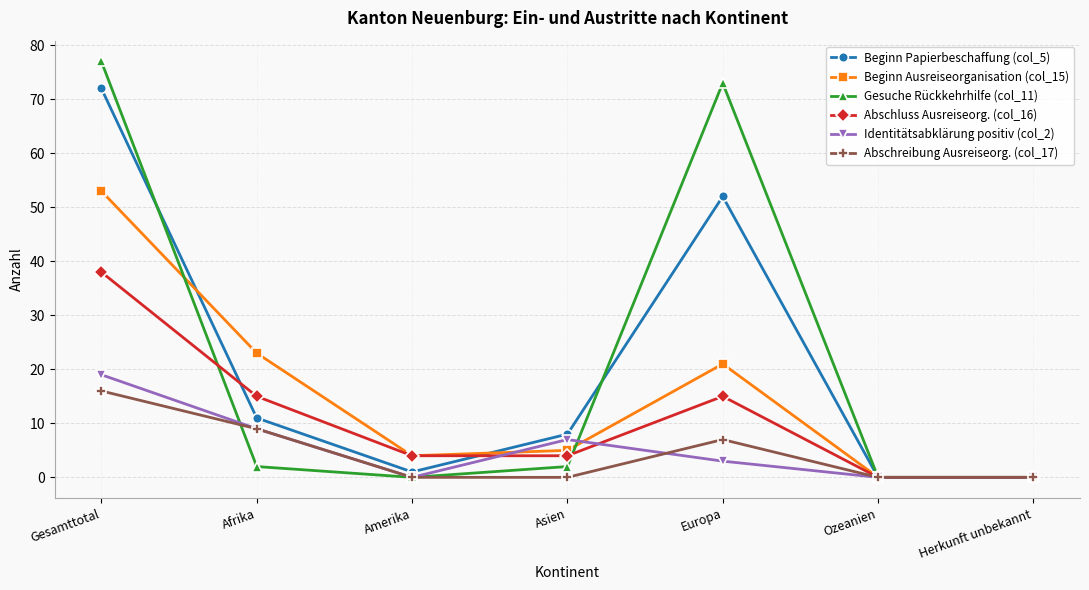

Reading left to right, what are all the values shown in this chart?

Beginn Papierbeschaffung (col_5): Gesamttotal=72	Afrika=11	Amerika=1	Asien=8	Europa=52	Ozeanien=0	Herkunft unbekannt=0
Beginn Ausreiseorganisation (col_15): Gesamttotal=53	Afrika=23	Amerika=4	Asien=5	Europa=21	Ozeanien=0	Herkunft unbekannt=0
Gesuche Rückkehrhilfe (col_11): Gesamttotal=77	Afrika=2	Amerika=0	Asien=2	Europa=73	Ozeanien=0	Herkunft unbekannt=0
Abschluss Ausreiseorg. (col_16): Gesamttotal=38	Afrika=15	Amerika=4	Asien=4	Europa=15	Ozeanien=0	Herkunft unbekannt=0
Identitätsabklärung positiv (col_2): Gesamttotal=19	Afrika=9	Amerika=0	Asien=7	Europa=3	Ozeanien=0	Herkunft unbekannt=0
Abschreibung Ausreiseorg. (col_17): Gesamttotal=16	Afrika=9	Amerika=0	Asien=0	Europa=7	Ozeanien=0	Herkunft unbekannt=0